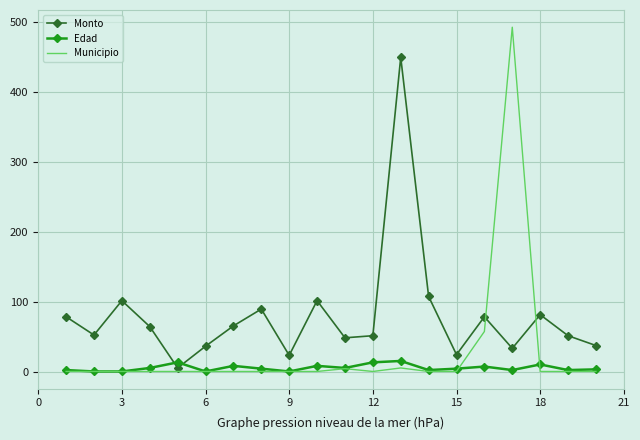

Which series has the largest range (max minus min)?

Municipio